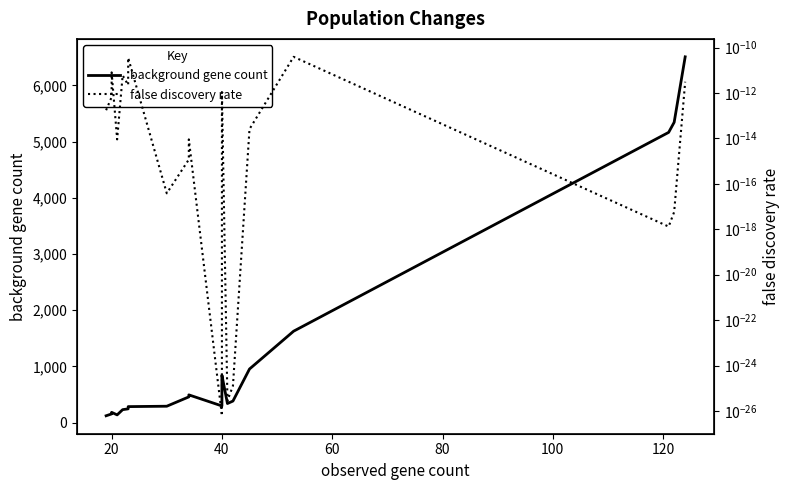

How many data points in background gene count are above 383?

9